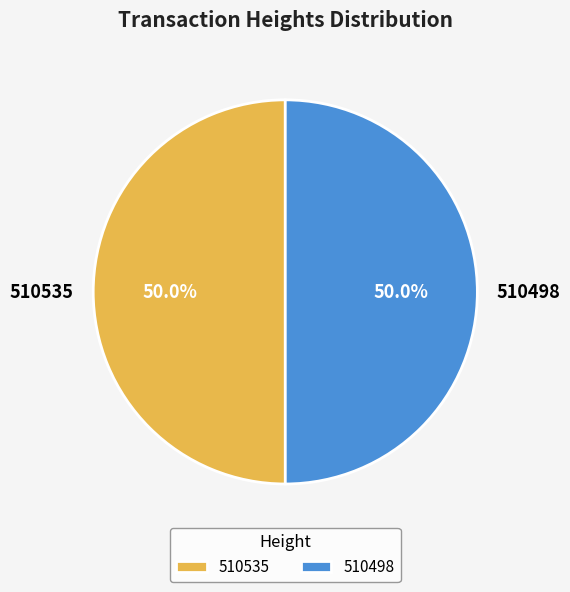

To the nearest percent, what is the average slice percentage?

50%